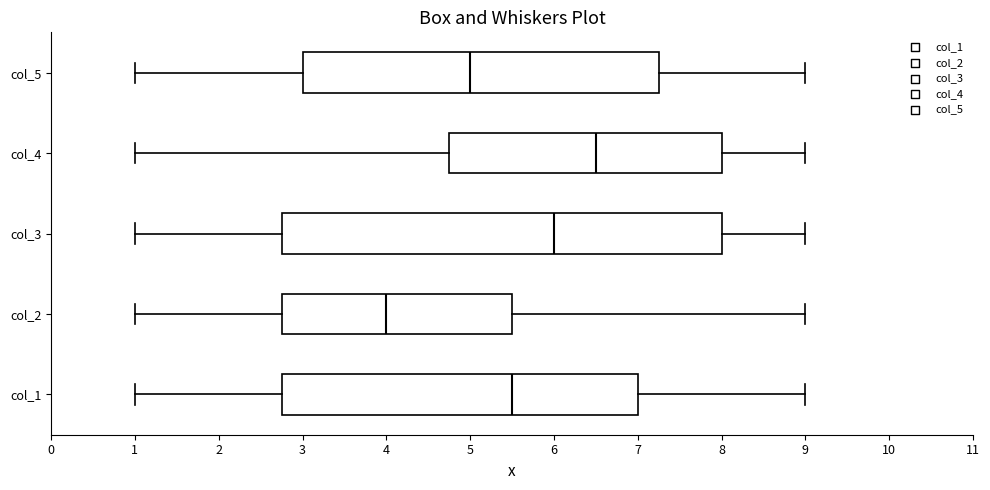

Reading bottom to top, transcribe this box plot: for each box, give where its median line is, the range the box spans, and where its two whiskers end, as read against the x-axis. The values are not printed on the chart, so give them approximately, as read against the axis.

col_1: median 5.5, box 2.8 to 7.0, whiskers 1.0 to 9.0
col_2: median 4.0, box 2.8 to 5.5, whiskers 1.0 to 9.0
col_3: median 6.0, box 2.8 to 8.0, whiskers 1.0 to 9.0
col_4: median 6.5, box 4.8 to 8.0, whiskers 1.0 to 9.0
col_5: median 5.0, box 3.0 to 7.3, whiskers 1.0 to 9.0